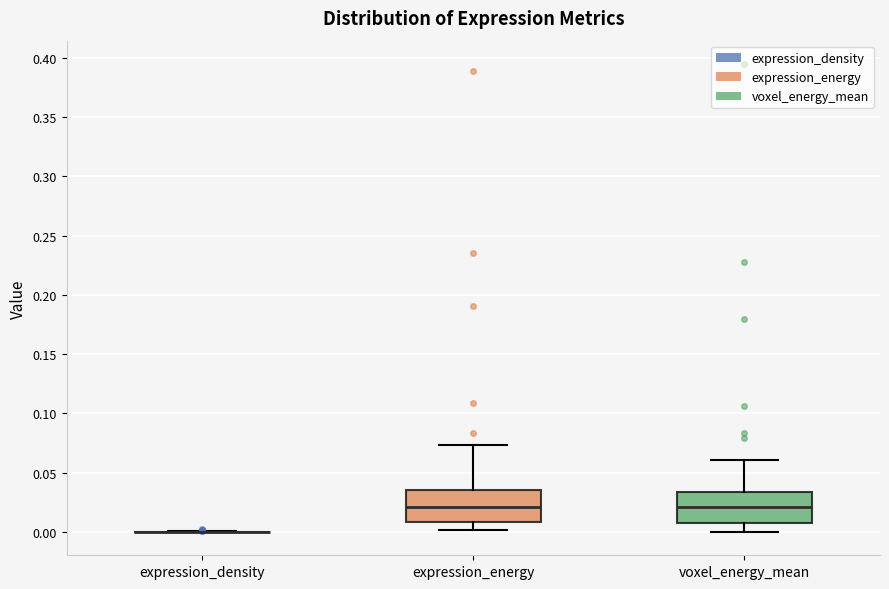

Reading left to right, read every box against the y-axis: the position of its median line, the range the box covers, and the ends of its whiskers. The values are not printed on the chart, so give them approximately, as read against the axis.

expression_density: box collapsed to a line at 0.000, whiskers 0.000 to 0.000
expression_energy: median 0.020, box 0.010 to 0.035, whiskers 0.000 to 0.075
voxel_energy_mean: median 0.020, box 0.010 to 0.035, whiskers 0.000 to 0.060